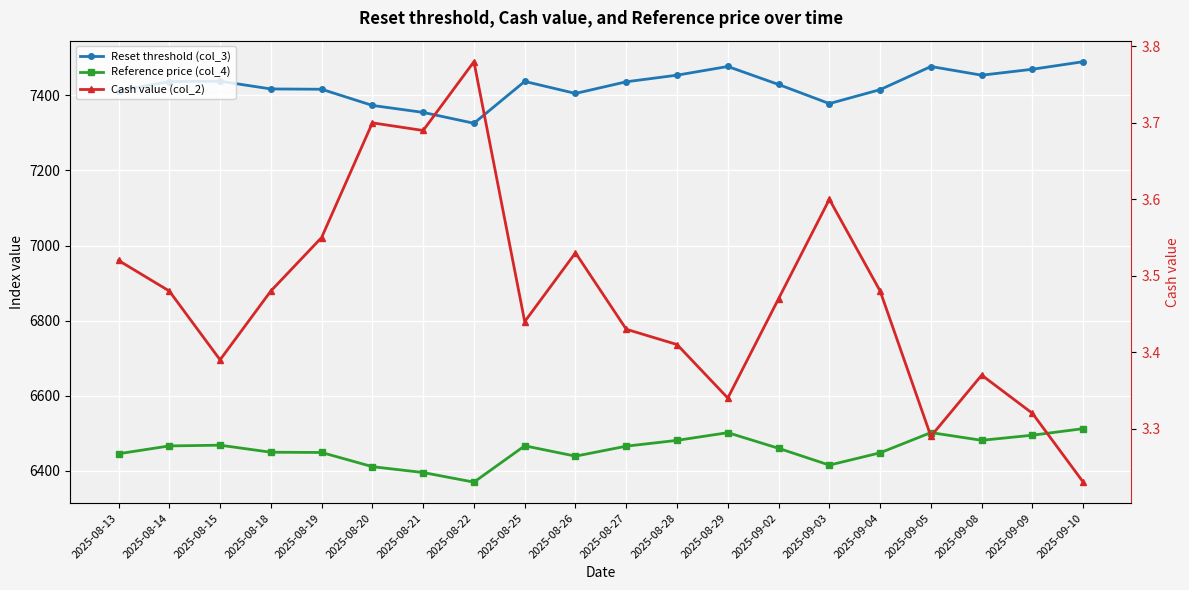

True or false: Cash value (col_2) and Reference price (col_4) cross at least once.

False